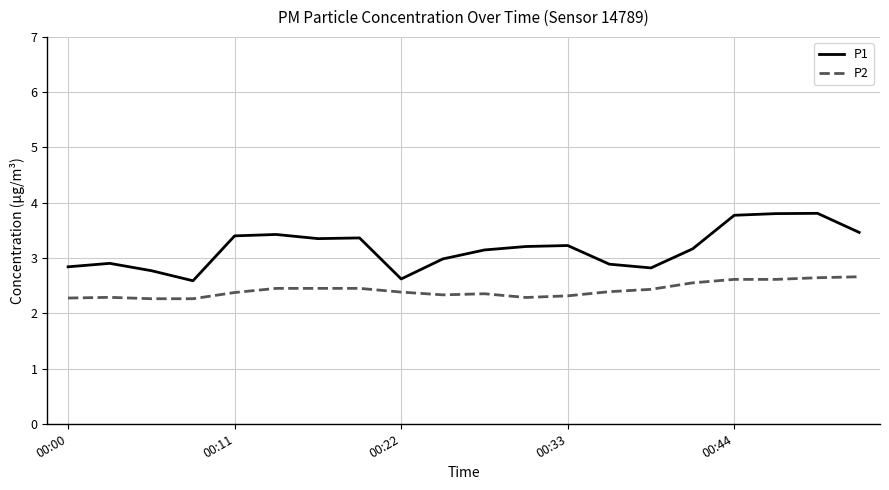

Which series has the largest range (max minus min)?

P1